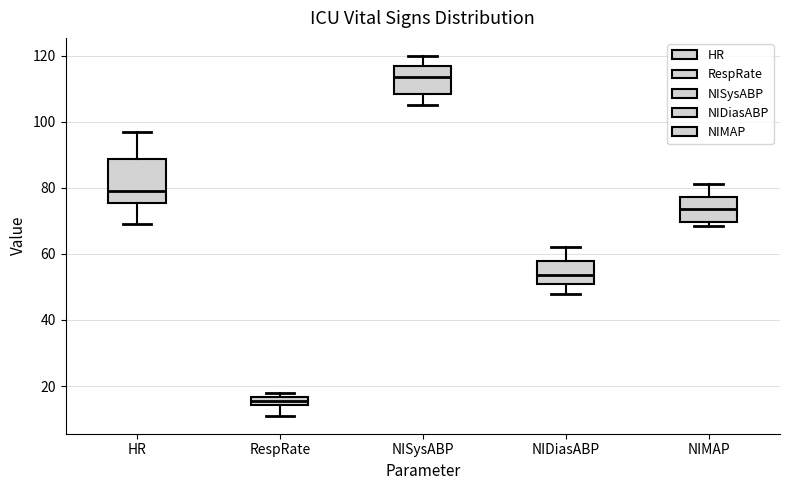

Where is the upper edge of the box for NISysABP on the y-axis? The values are not printed on the chart, so give them approximately, as read against the axis.

118